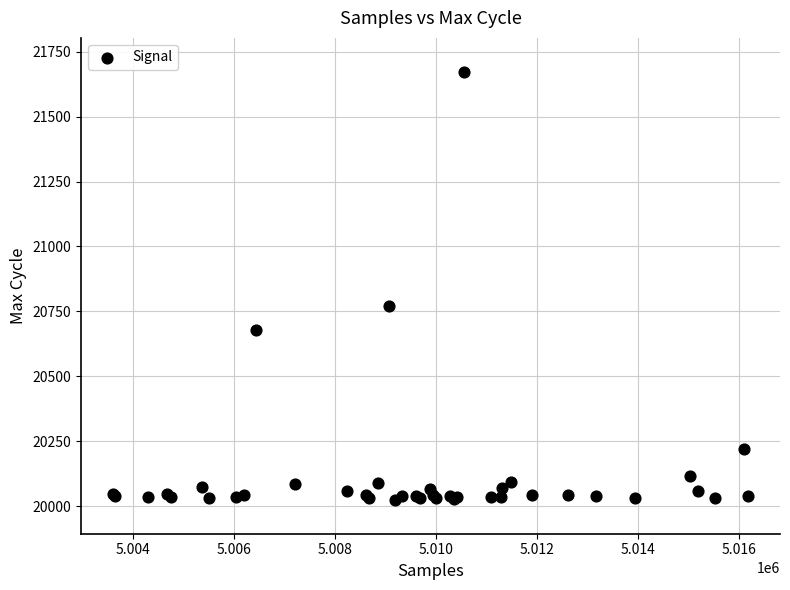

What Y value in the scatter plot is closest to 20848?

20771